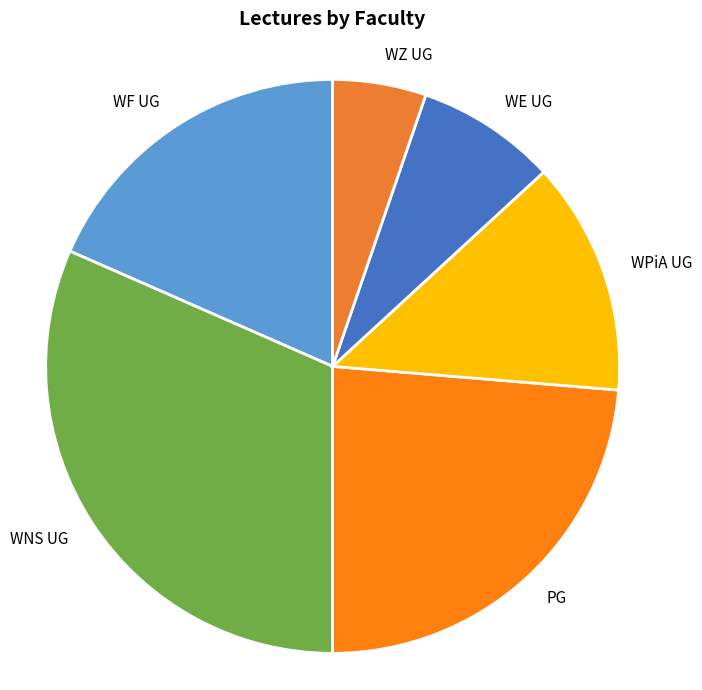

Does any single category account for the majority?

No